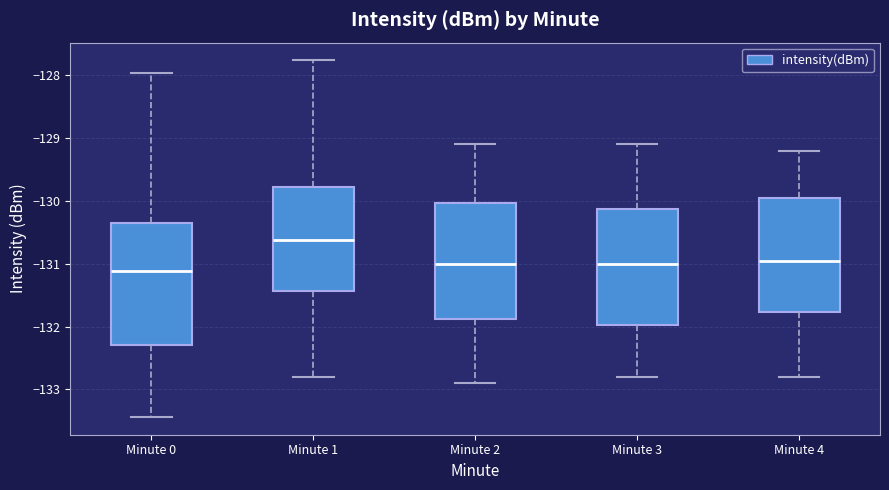

Reading left to right, transcribe this box plot: for each box, give where its median line is, the range the box spans, and where its two whiskers end, as read against the y-axis. The values are not printed on the chart, so give them approximately, as read against the axis.

Minute 0: median -131.1, box -132.3 to -130.4, whiskers -133.4 to -128.0
Minute 1: median -130.6, box -131.4 to -129.8, whiskers -132.8 to -127.8
Minute 2: median -131.0, box -131.9 to -130.0, whiskers -132.9 to -129.1
Minute 3: median -131.0, box -132.0 to -130.1, whiskers -132.8 to -129.1
Minute 4: median -130.9, box -131.8 to -129.9, whiskers -132.8 to -129.2